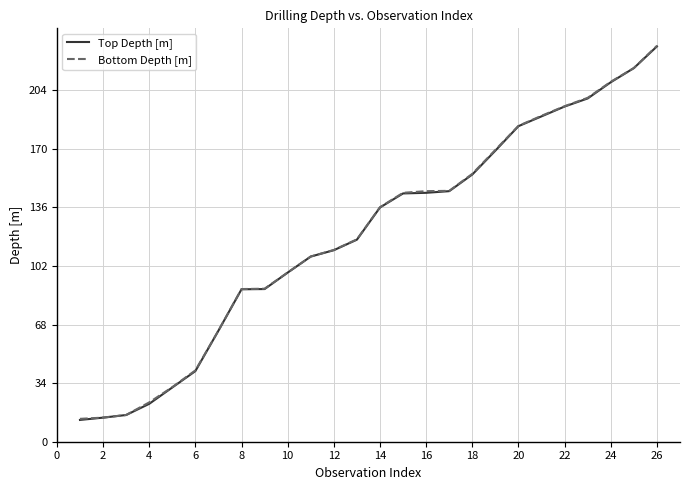

What is the lowest value of the Bottom Depth [m] series?

13.3